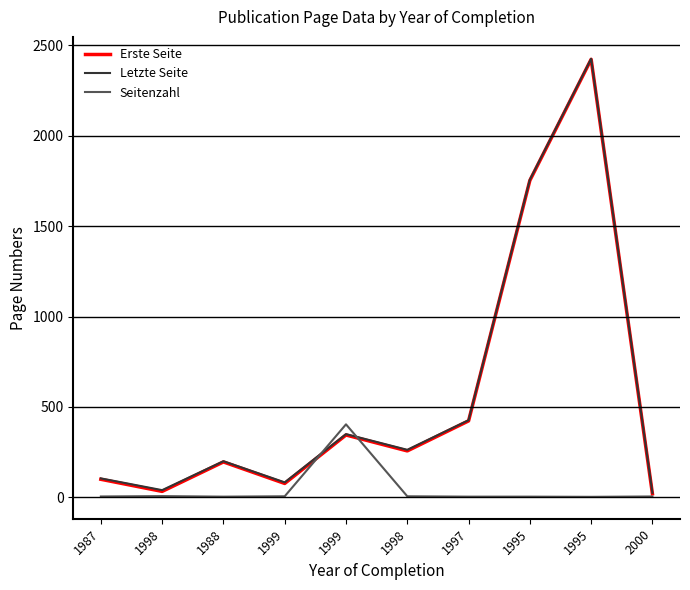

What is the difference between the maximum and minimum values in the Seitenzahl series?

401